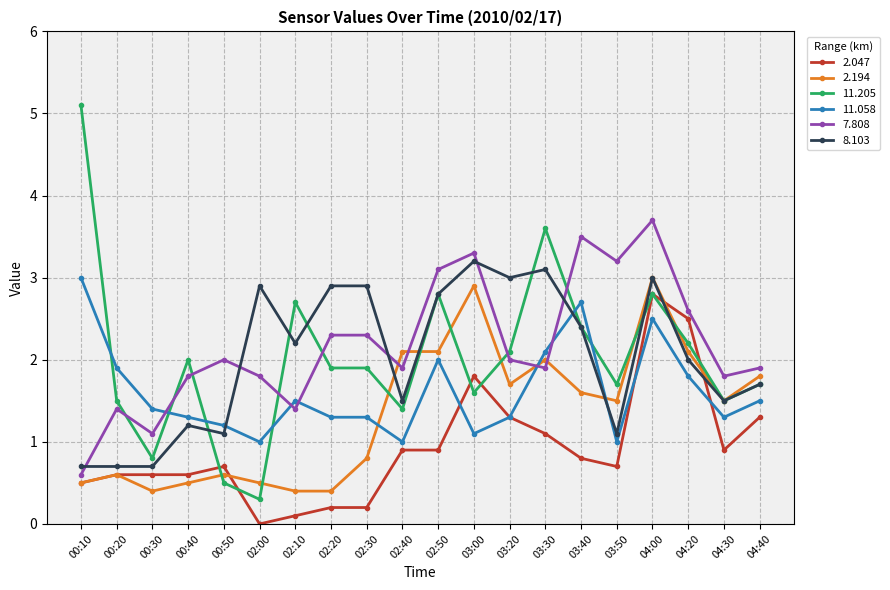

Does the chart display data point markers on the line(s)?

Yes